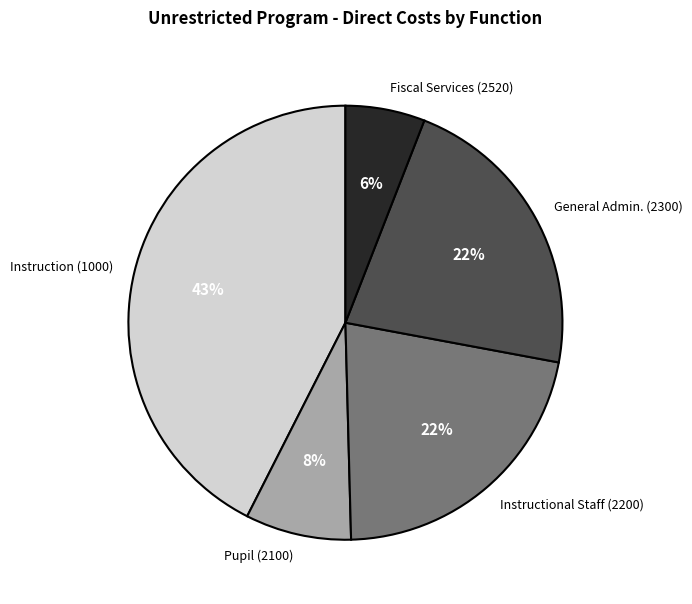

The Instruction (1000) slice represents 43% of the pie. True or false?

True